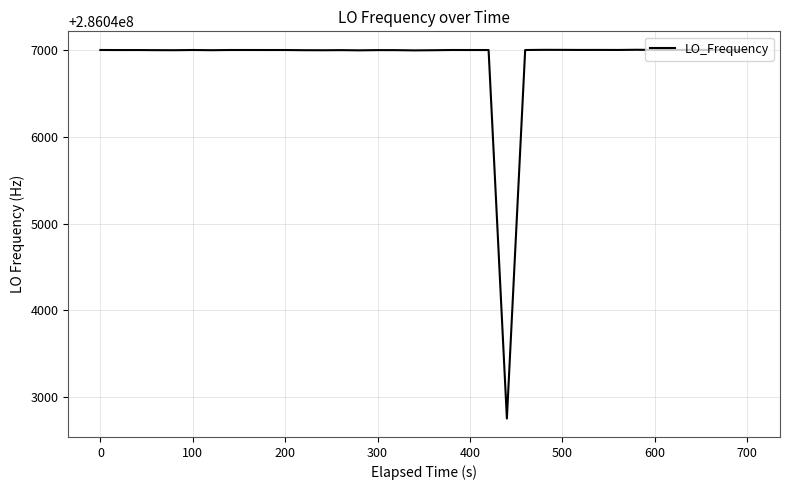

How many values are below 286047000?

16